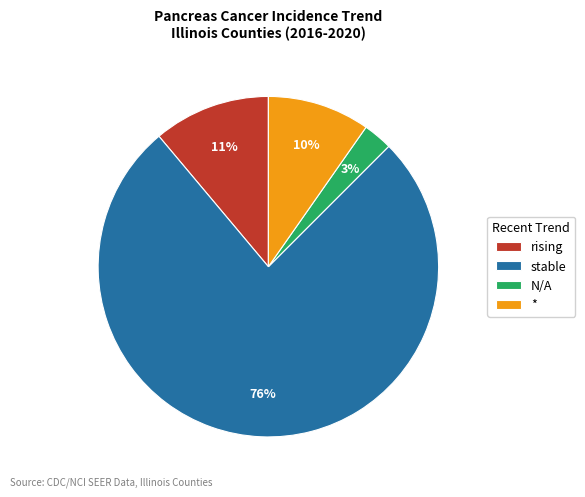

Is it true that N/A is 16% of the pie?

False